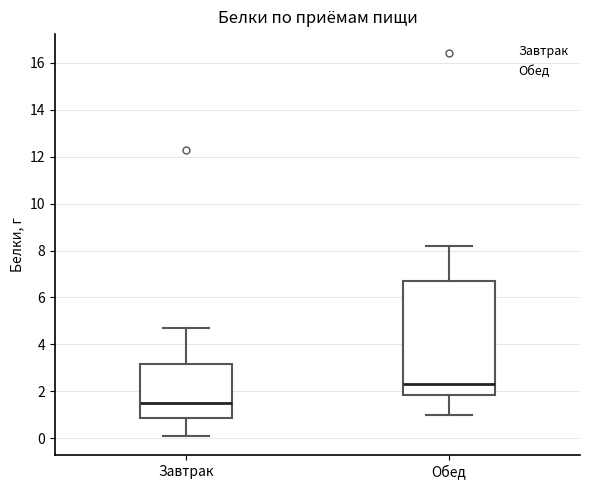

Where does the upper whisker of the box for Завтрак end on the y-axis? The values are not printed on the chart, so give them approximately, as read against the axis.

4.8